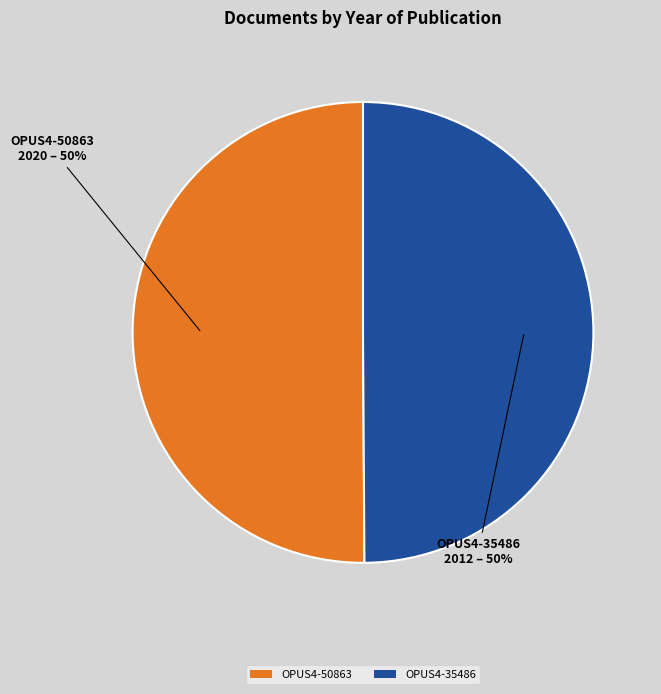

Is it true that OPUS4-35486 is 50% of the pie?

True